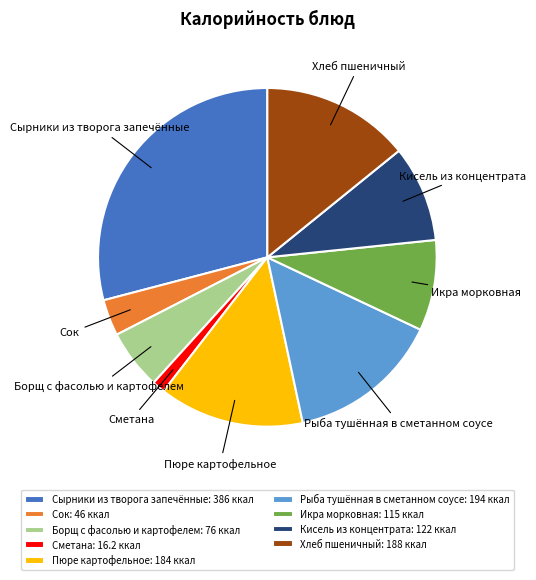

How many segments does this pie chart have?

9